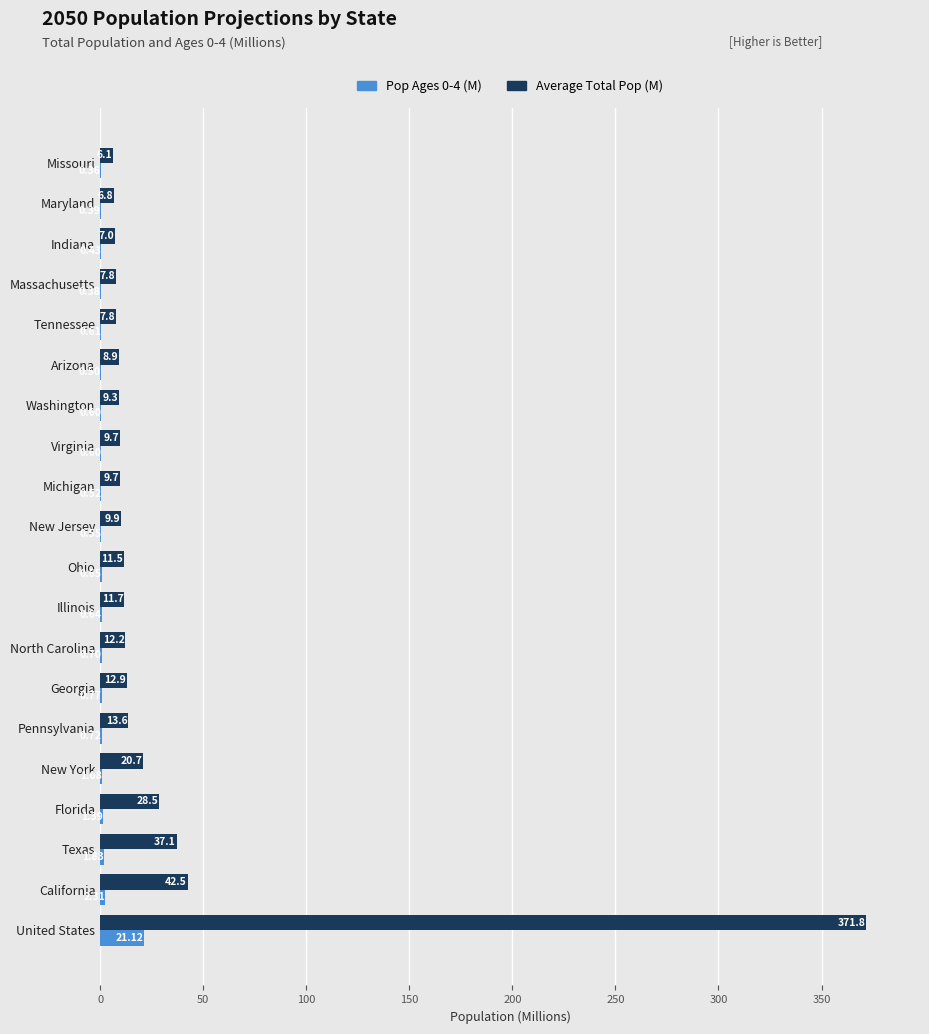

What is the total value across all series at Pennsylvania?

14.3